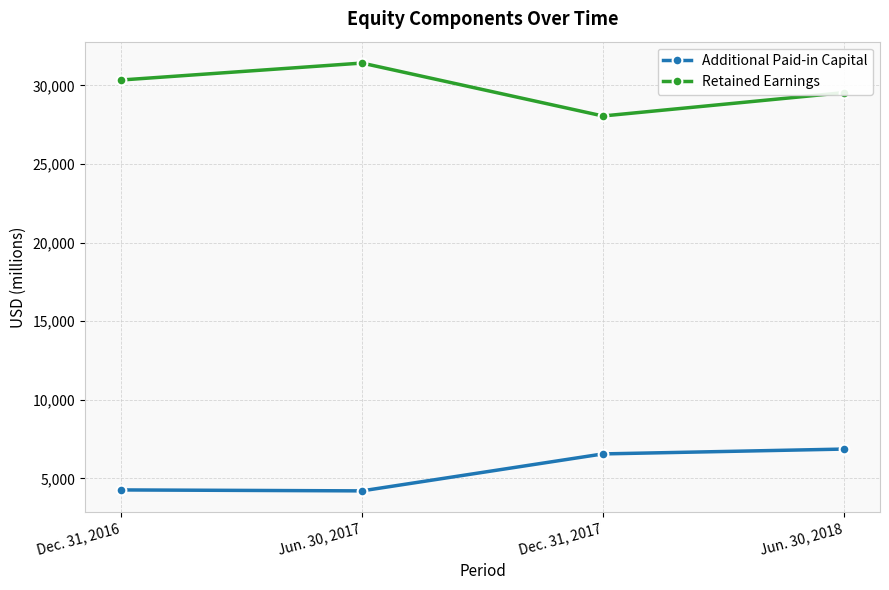

List the series in order of their overall mean, highest first.

Retained Earnings, Additional Paid-in Capital